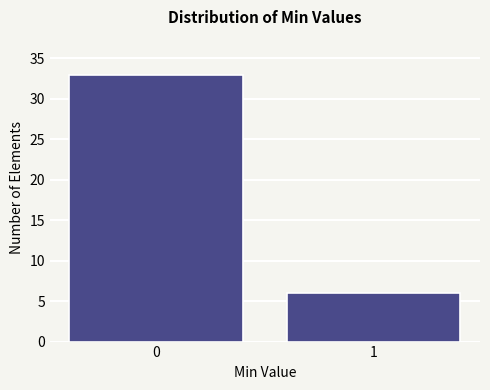

Reading left to right, transcribe all the data shown in this chart.

33	6